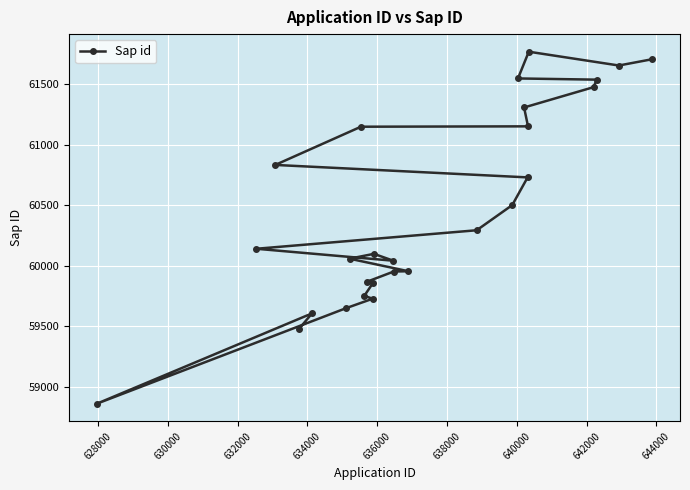

What is the average value?

60470